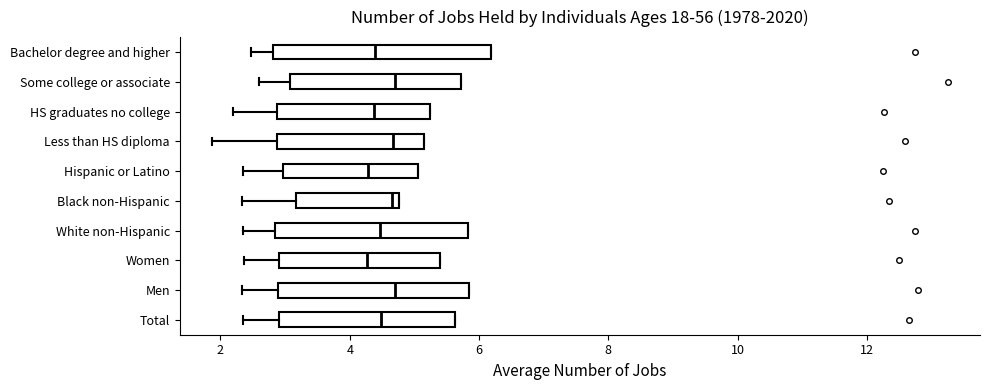

Where does the median line of the box for HS graduates no college sit on the x-axis? The values are not printed on the chart, so give them approximately, as read against the axis.

4.4